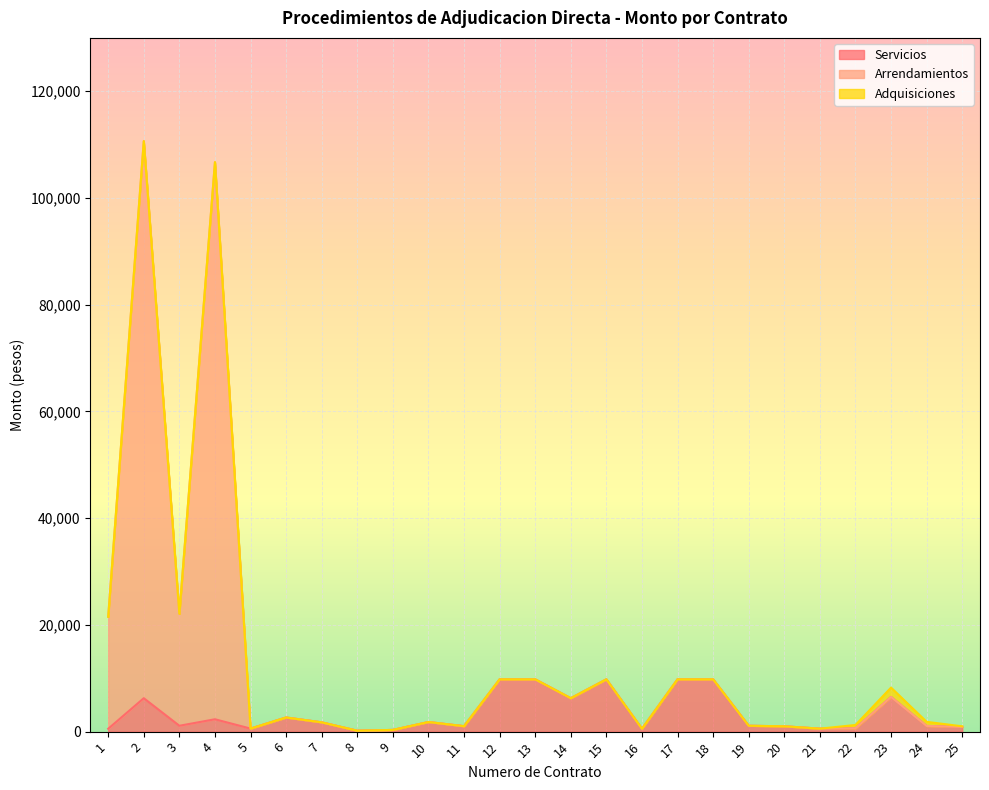

What is the value of the Arrendamientos point at the 18th from the left?

9800.0